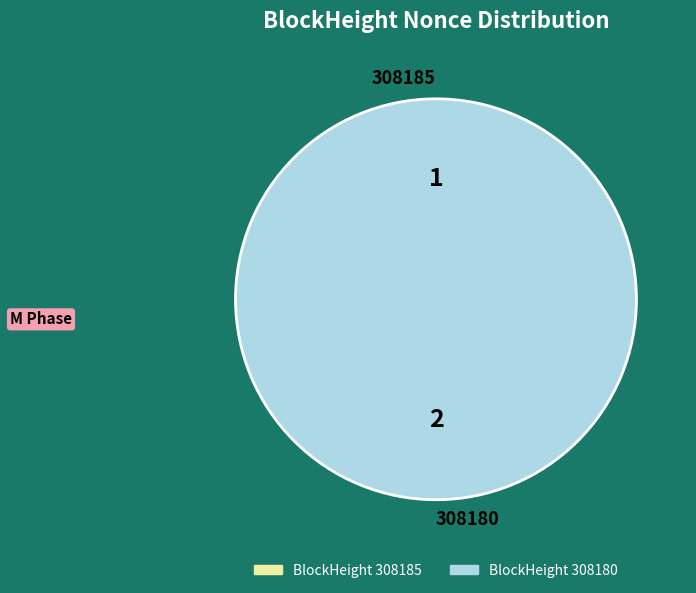

Does 308185 account for over 50% of the chart?

No